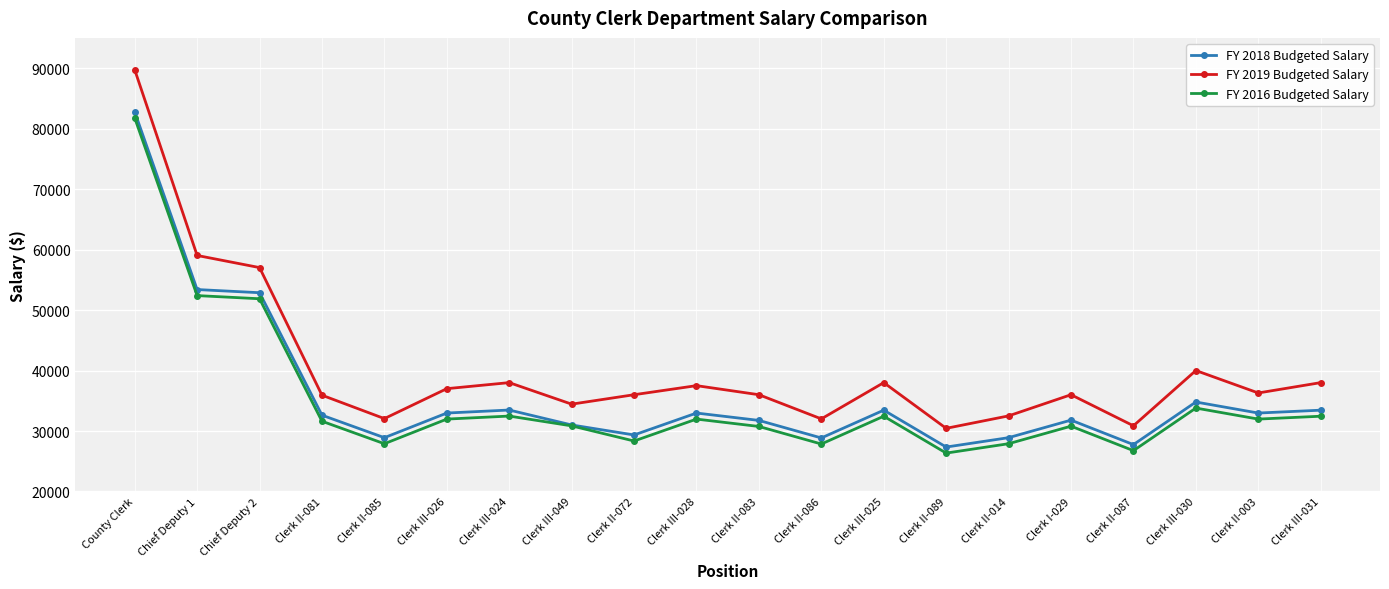

List the series in order of their overall mean, lowest first.

FY 2016 Budgeted Salary, FY 2018 Budgeted Salary, FY 2019 Budgeted Salary